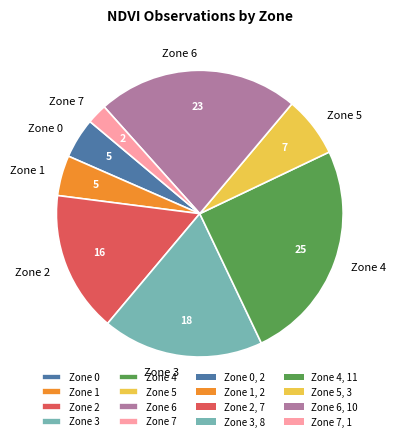

Is the sum of Zone 0 and Zone 4 greater than half?

No